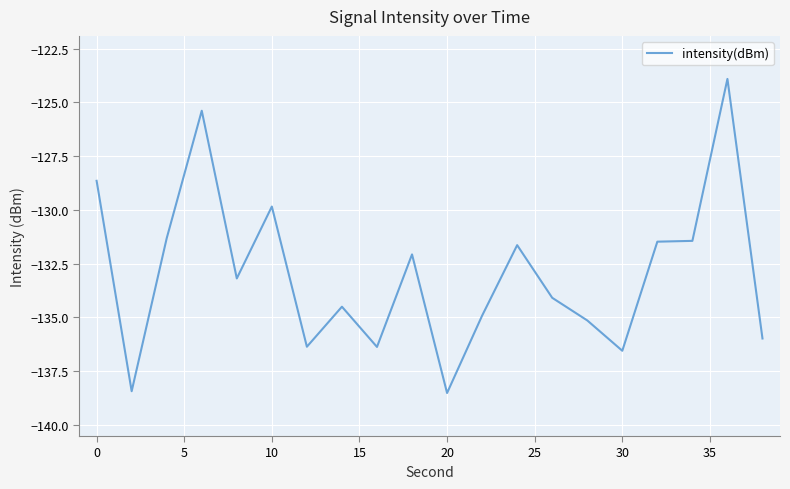

What is the maximum value shown in the chart?

-123.9